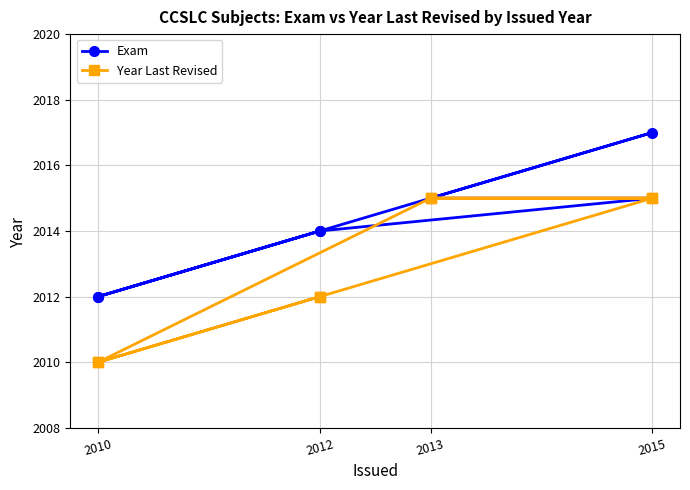

Where is Year Last Revised nearest to the value 2012?

2012